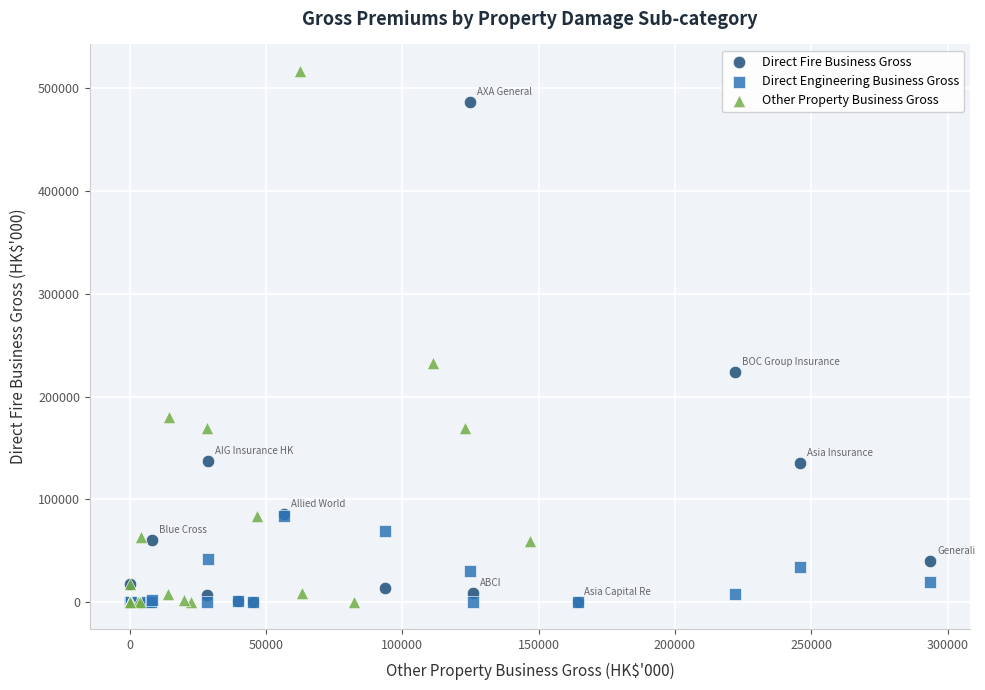

Which series has the widest spread of Y values?

Other Property Business Gross